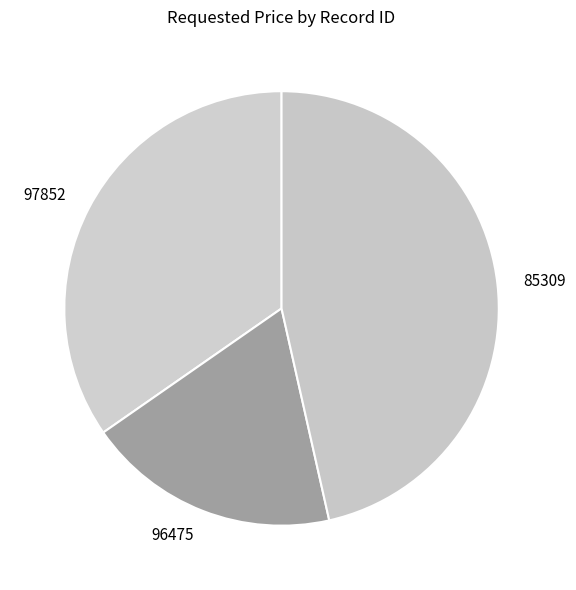

What is the ratio of the value at 85309 to the value at 97852?

1.3